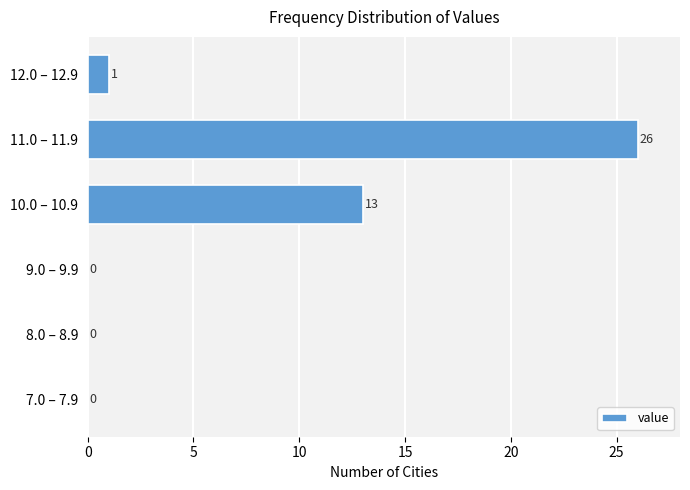

Reading bottom to top, what are all the values shown in this chart?

7.0 – 7.9=0	8.0 – 8.9=0	9.0 – 9.9=0	10.0 – 10.9=13	11.0 – 11.9=26	12.0 – 12.9=1